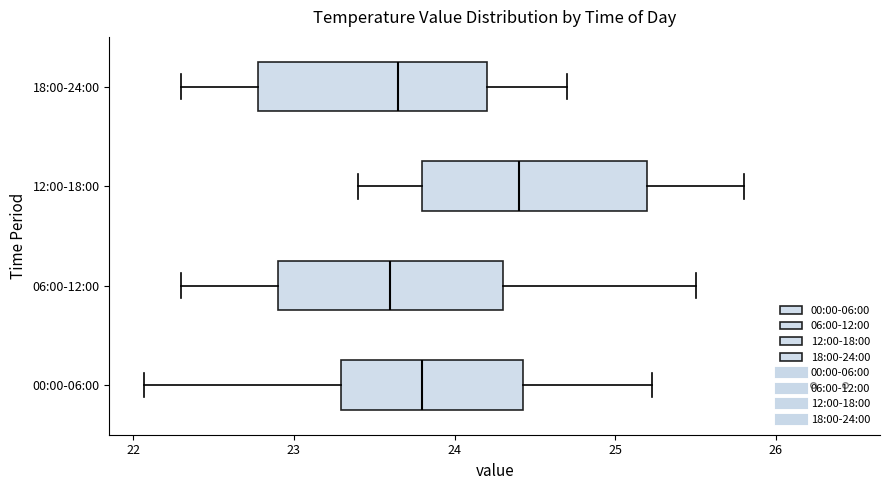

Reading bottom to top, read every box against the x-axis: the position of its median line, the range the box covers, and the ends of its whiskers. The values are not printed on the chart, so give them approximately, as read against the axis.

00:00-06:00: median 23.8, box 23.3 to 24.4, whiskers 22.1 to 25.2
06:00-12:00: median 23.6, box 22.9 to 24.3, whiskers 22.3 to 25.5
12:00-18:00: median 24.4, box 23.8 to 25.2, whiskers 23.4 to 25.8
18:00-24:00: median 23.7, box 22.8 to 24.2, whiskers 22.3 to 24.7